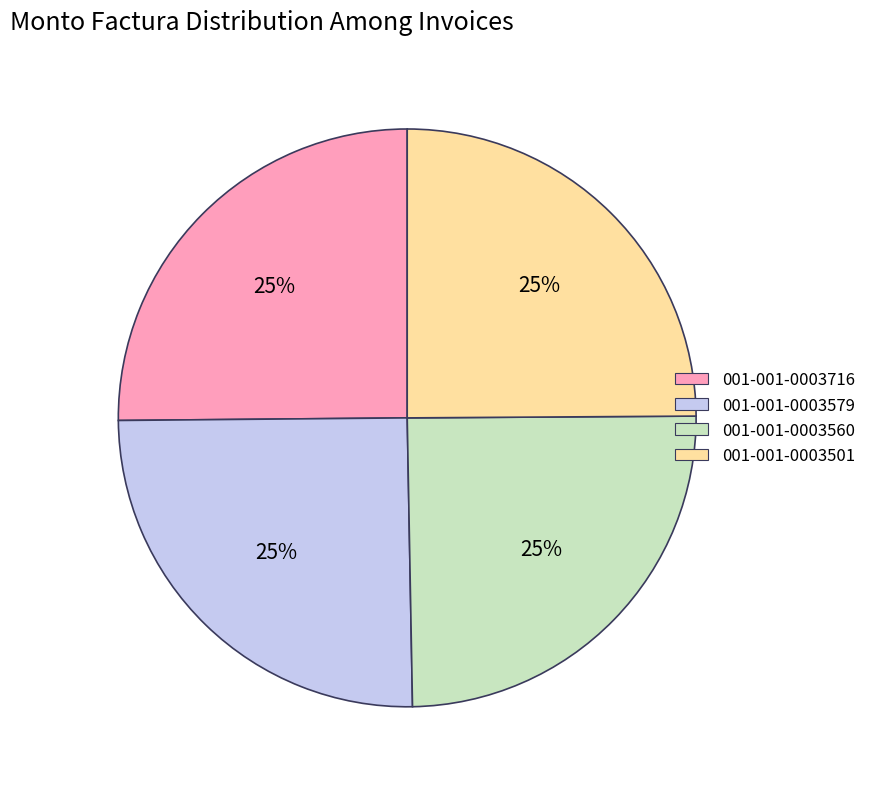

The 001-001-0003501 slice represents 33% of the pie. True or false?

False